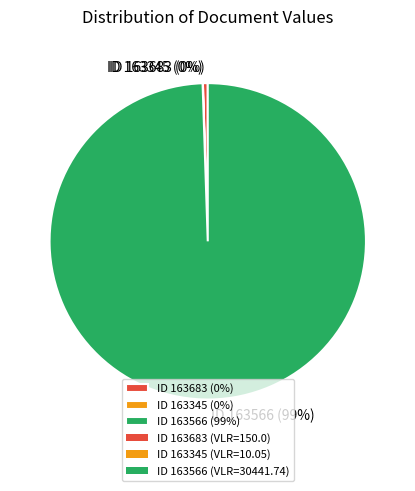

Is it true that ID 163566 (99%) is 89% of the pie?

False